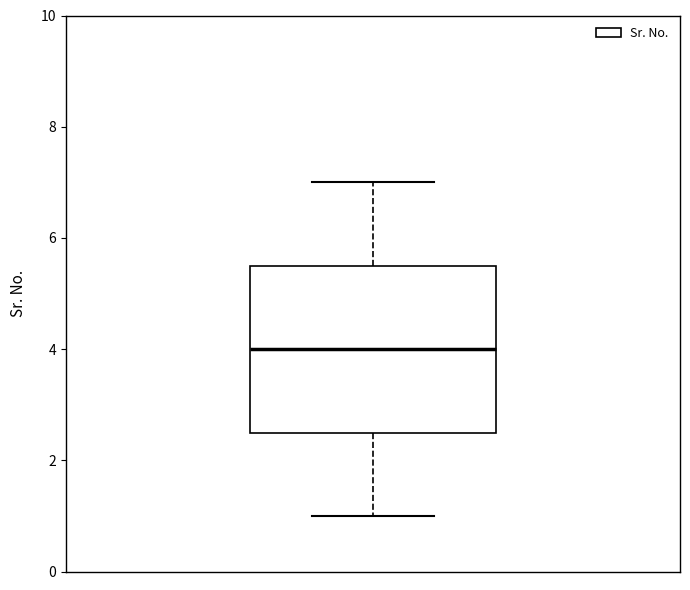

Transcribe this box plot: give where the median line is, the range the box spans, and where the two whiskers end, as read against the y-axis. The values are not printed on the chart, so give them approximately, as read against the axis.

median 4.0, box 2.6 to 5.6, whiskers 1.0 to 7.0